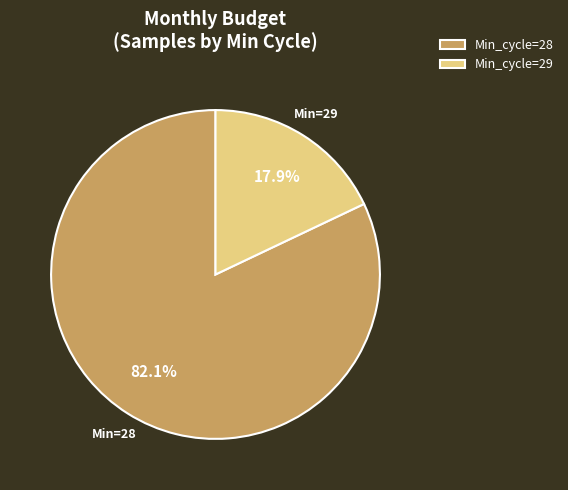

What percentage do Min_cycle=29 and Min_cycle=28 together represent?

100.0%